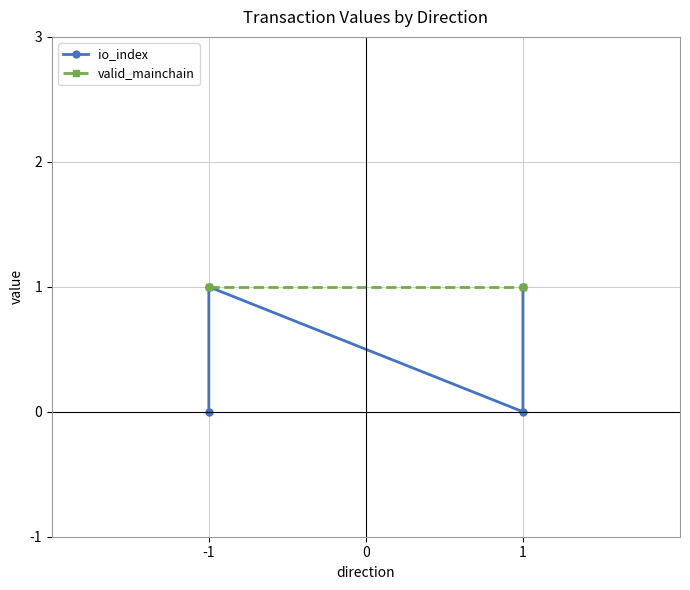

True or false: io_index has a value of -1 at 1.

False